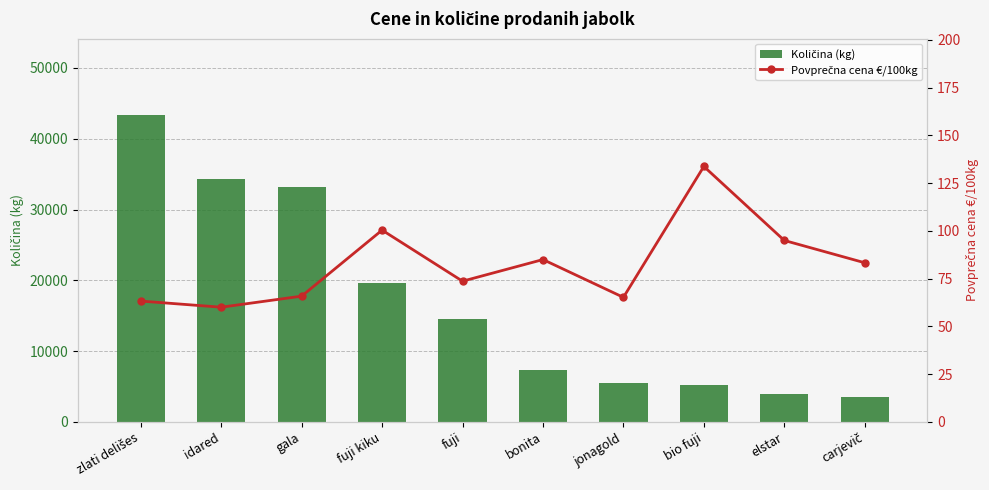

Between jonagold and bio fuji, which series saw the biggest shift?

Količina (kg)